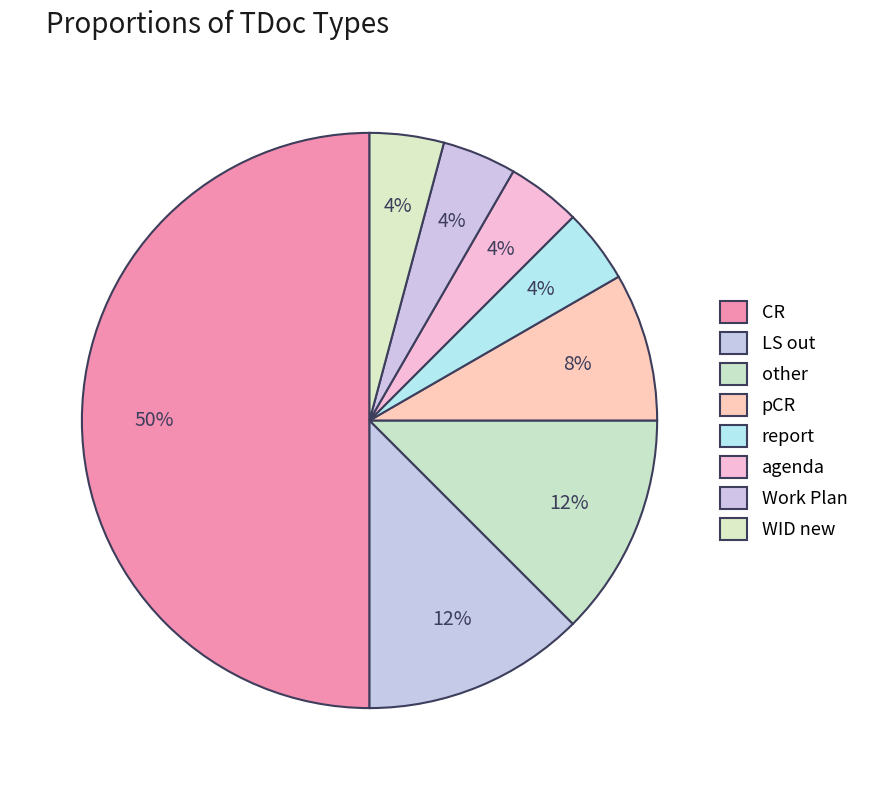

What is the smallest slice in the pie chart?

report